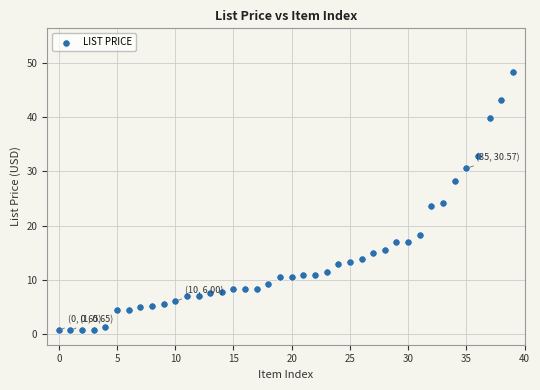

What is the range of Y values (max minus min)?

47.8